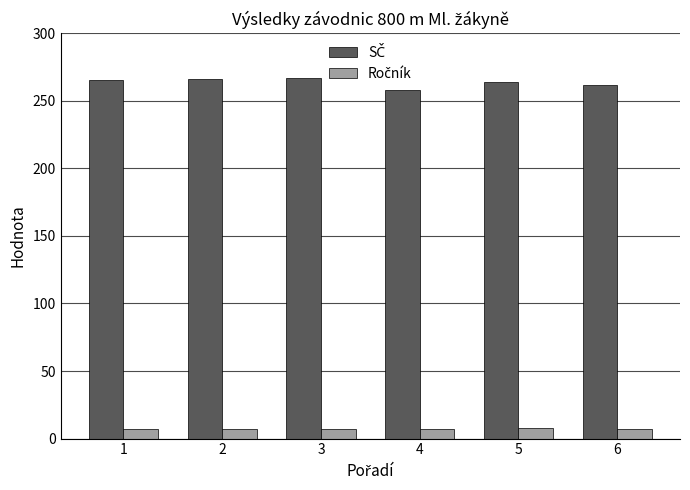

What is the spread (max minus min) of values at 3?

260